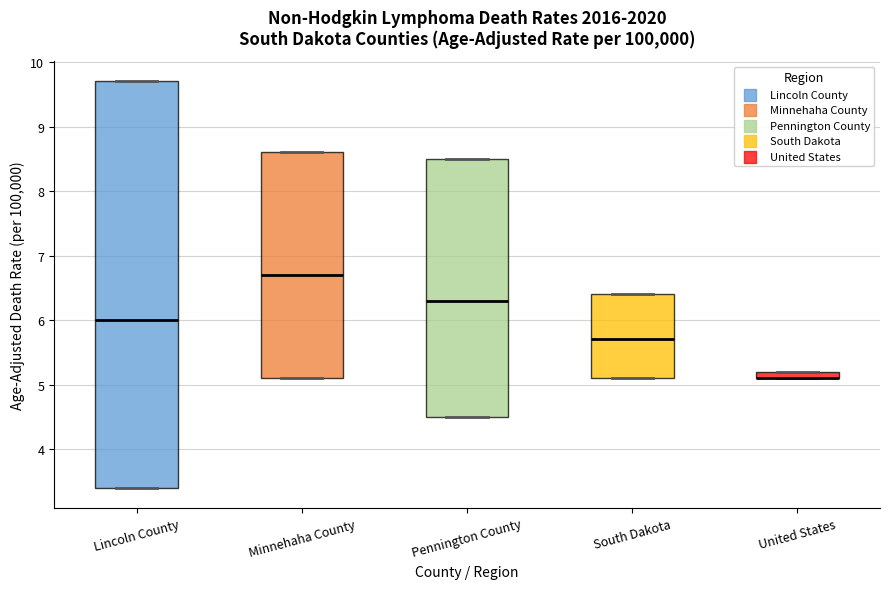

Where is the lower edge of the box for Pennington County on the y-axis? The values are not printed on the chart, so give them approximately, as read against the axis.

4.5